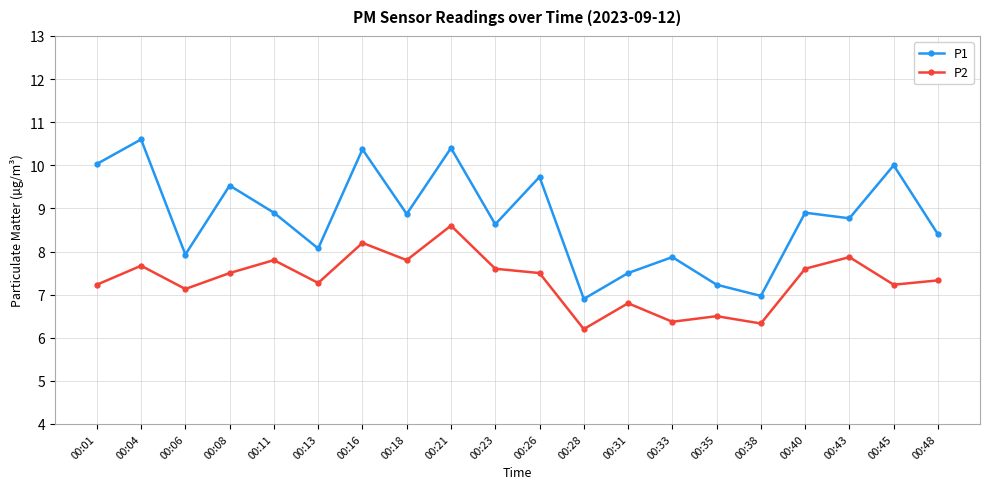

How many interior local valleys does the P2 series have?

7